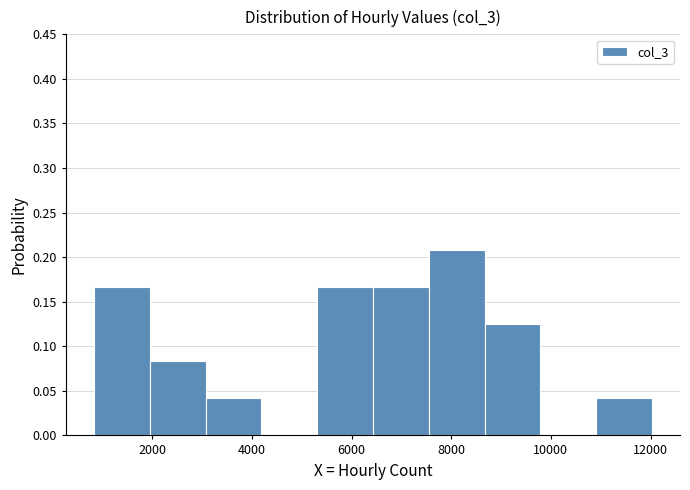

Reading left to right, transcribe this chart: for each bar, give the range it covers on the x-axis and its height. Neither the bar edges nor the heights are printed on the chart, so give them approximately, as read against the axes.

800 to 2000: 0.165
2000 to 3000: 0.085
3000 to 4200: 0.040
4200 to 5400: 0
5400 to 6400: 0.165
6400 to 7600: 0.165
7600 to 8600: 0.210
8600 to 9800: 0.125
9800 to 11000: 0
11000 to 12000: 0.040